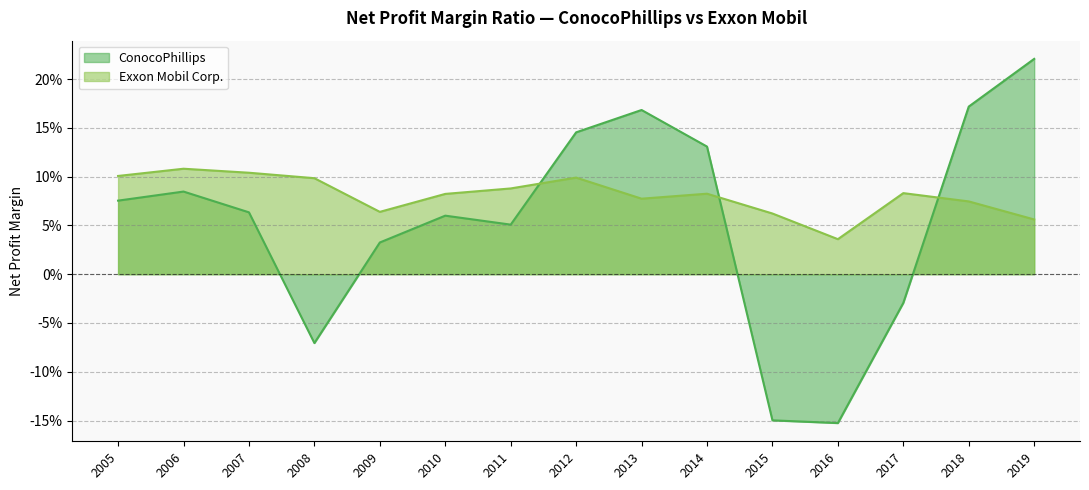

What is the greatest value displayed?

0.2